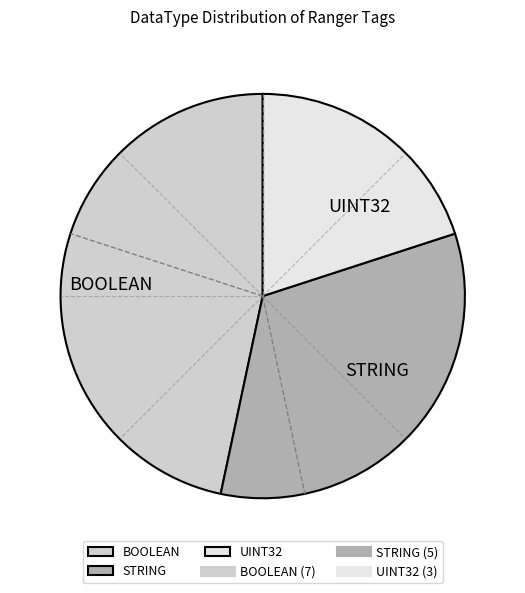

True or false: BOOLEAN accounts for 47% of the total.

True